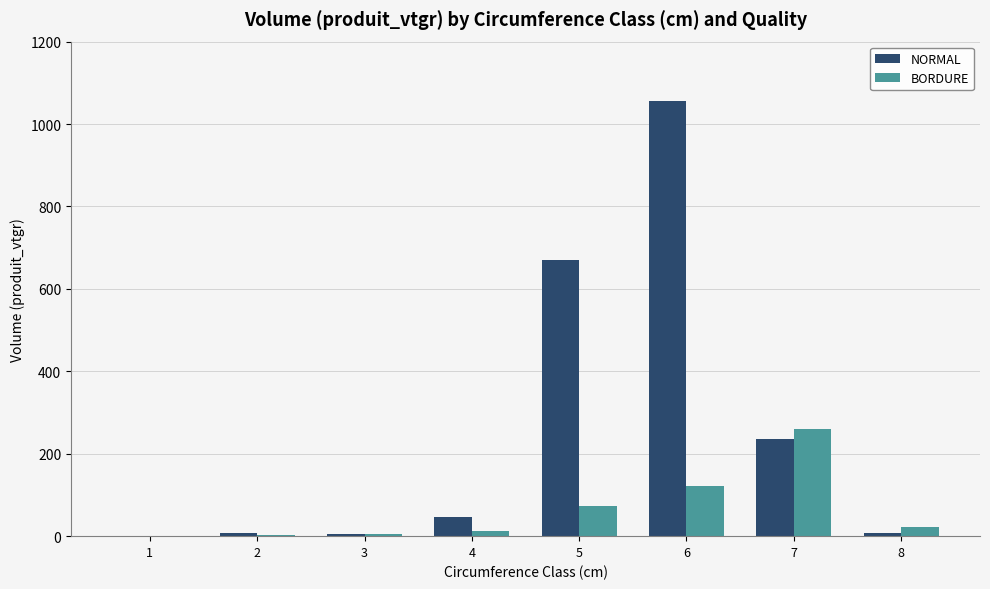

At which category is the sum across all series the highest?

6